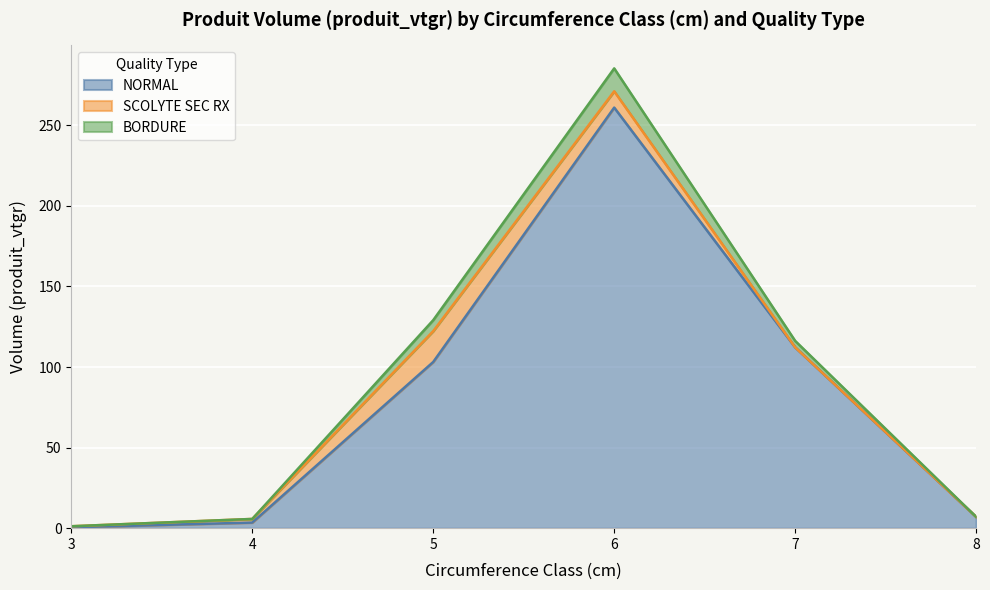

What is the highest value of the NORMAL series?

261.0